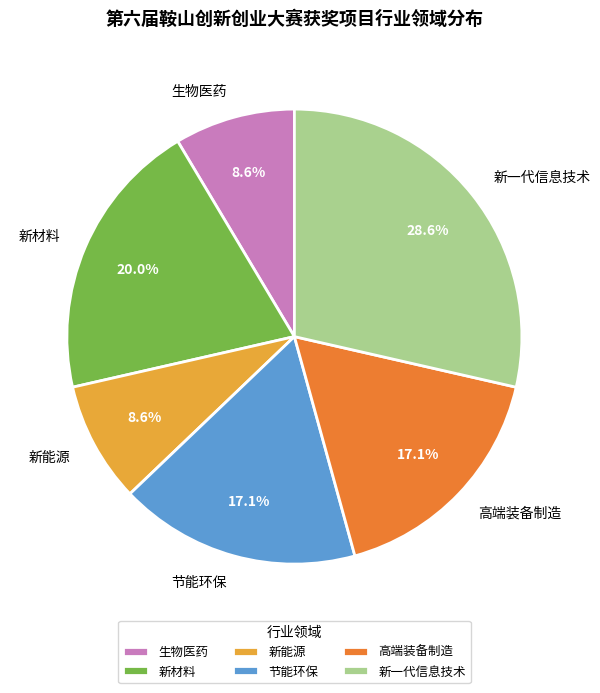

To the nearest percent, what is the difference between the largest and smallest slice percentages?

20%